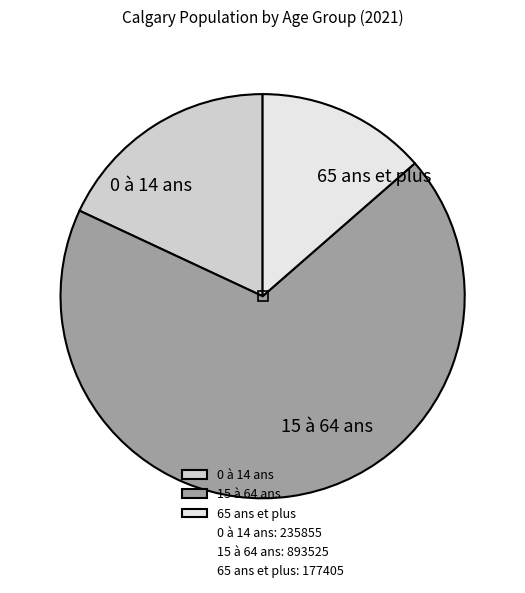

How many slices are in this pie chart?

3